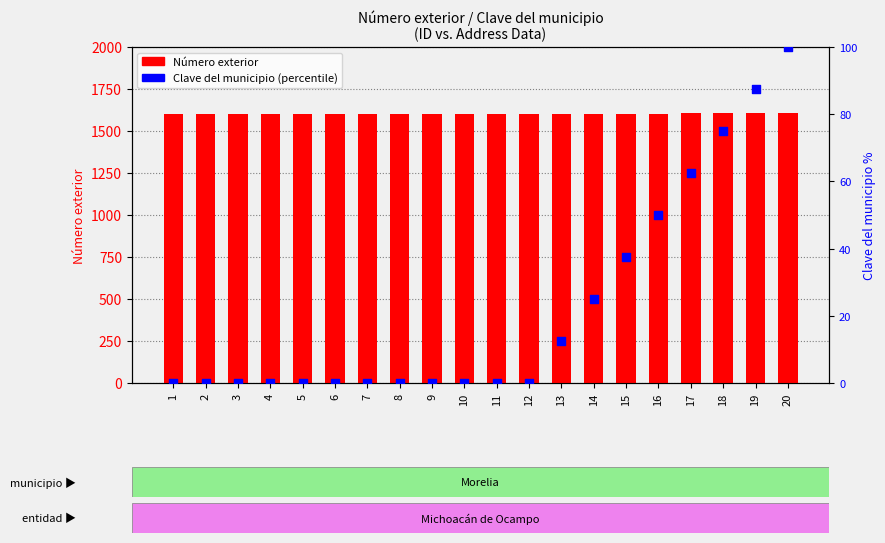

At how many categories does at least one series exceed 1594?

20